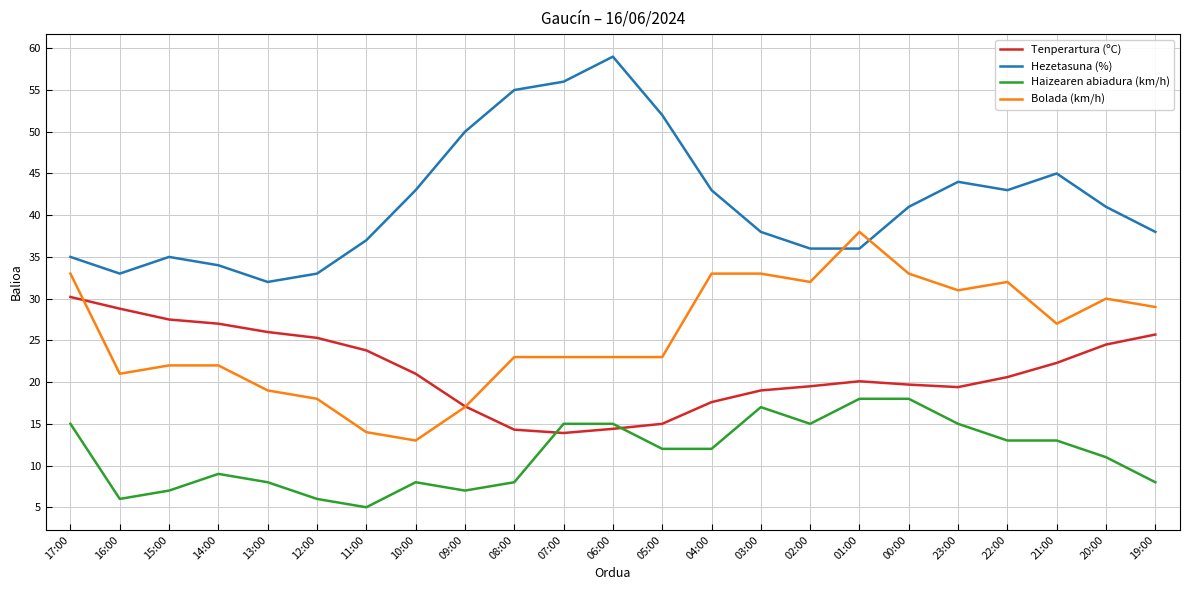

Which series has the largest total across all categories?

Hezetasuna (%)